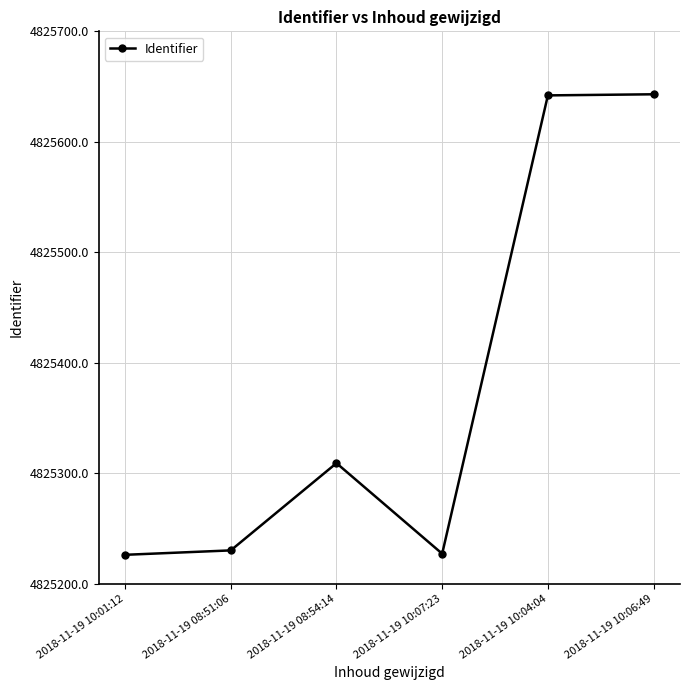

What is the label of the 6th point from the left?

2018-11-19 10:06:49